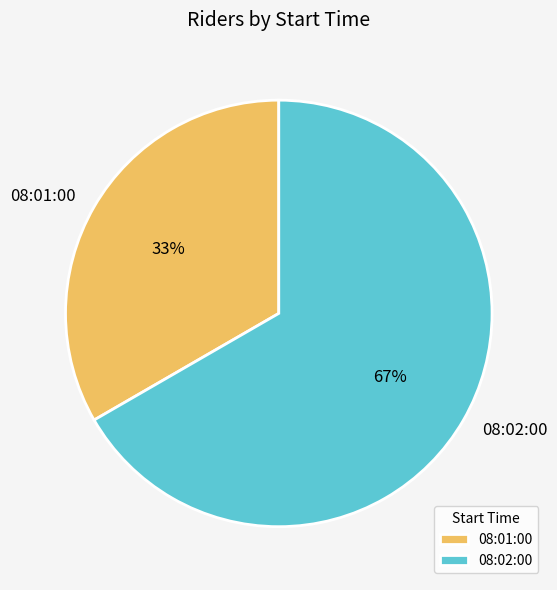

Which slice represents more than half of the pie?

08:02:00